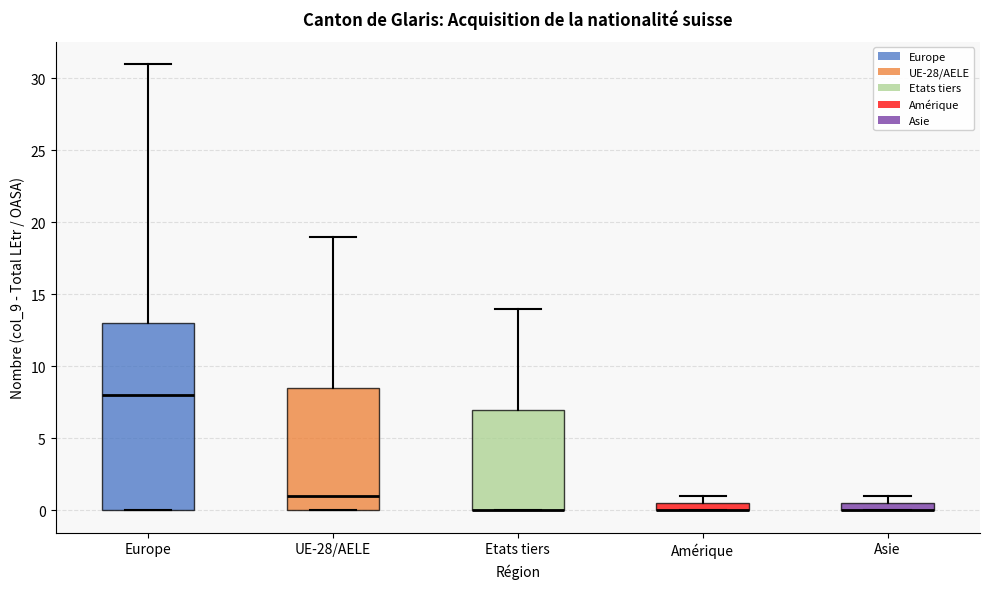

Comparing the boxes themselves (not the whiskers), which one is the tallest?

Europe